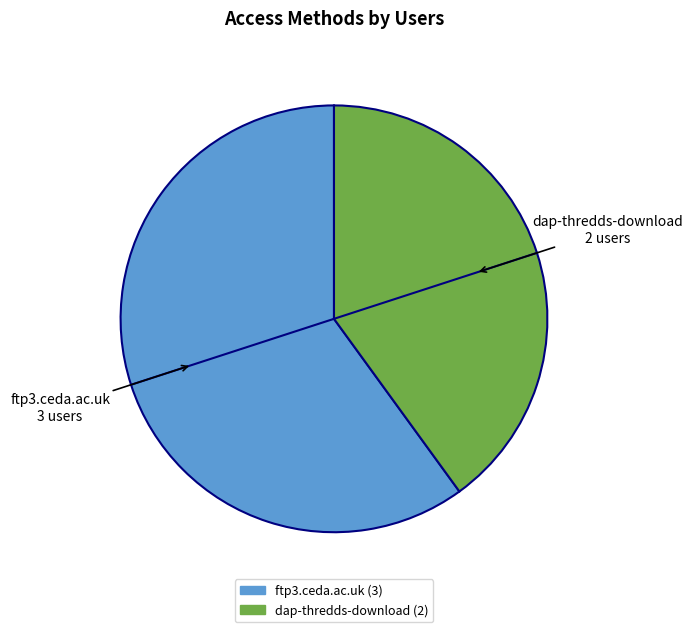

How many segments does this pie chart have?

2